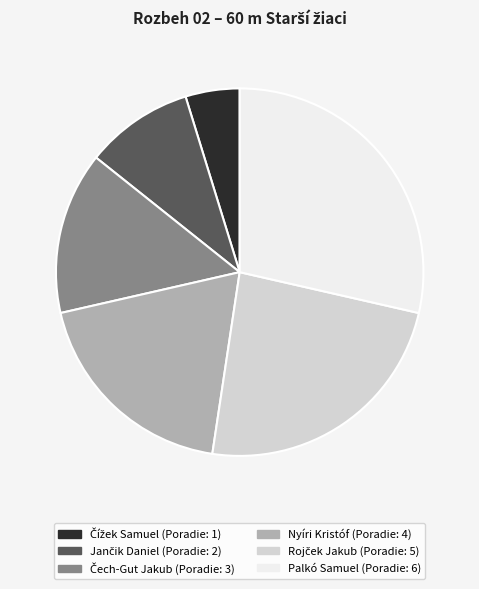

Which slice is the largest?

Palkó Samuel